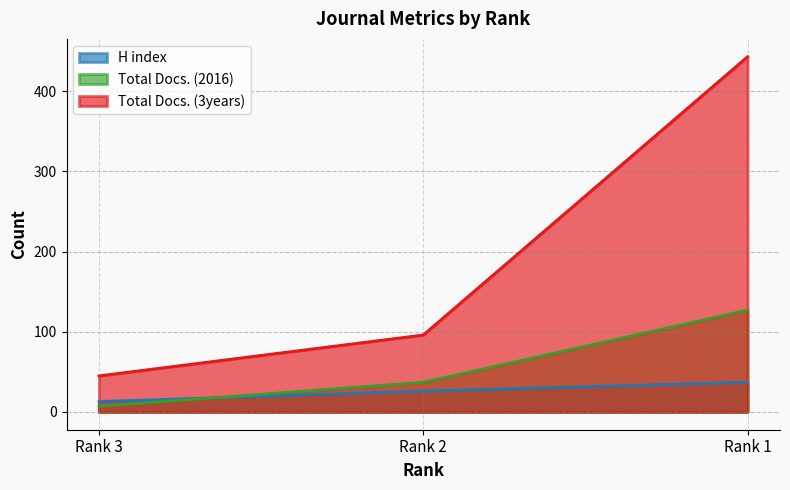

Between Rank 3 and Rank 2, which series saw the biggest shift?

Total Docs. (3years)